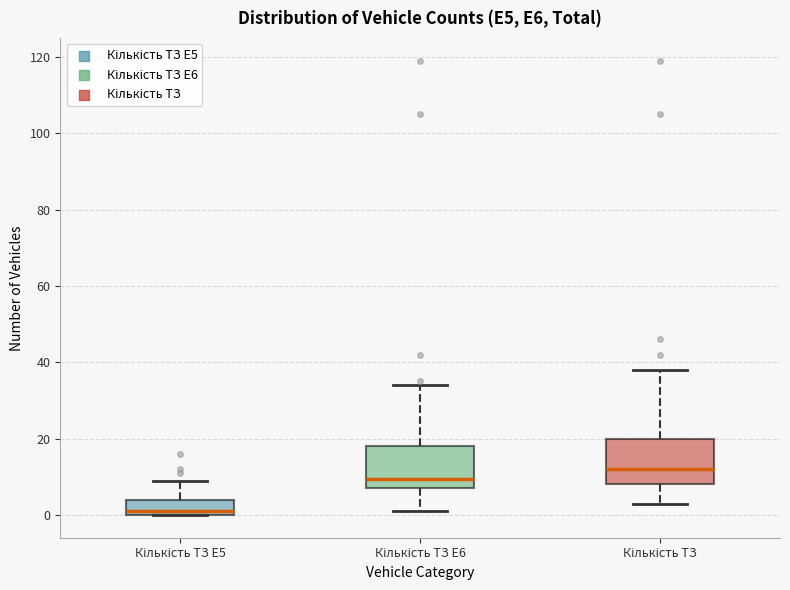

Where is the upper edge of the box for Кількість ТЗ E6 on the y-axis? The values are not printed on the chart, so give them approximately, as read against the axis.

18